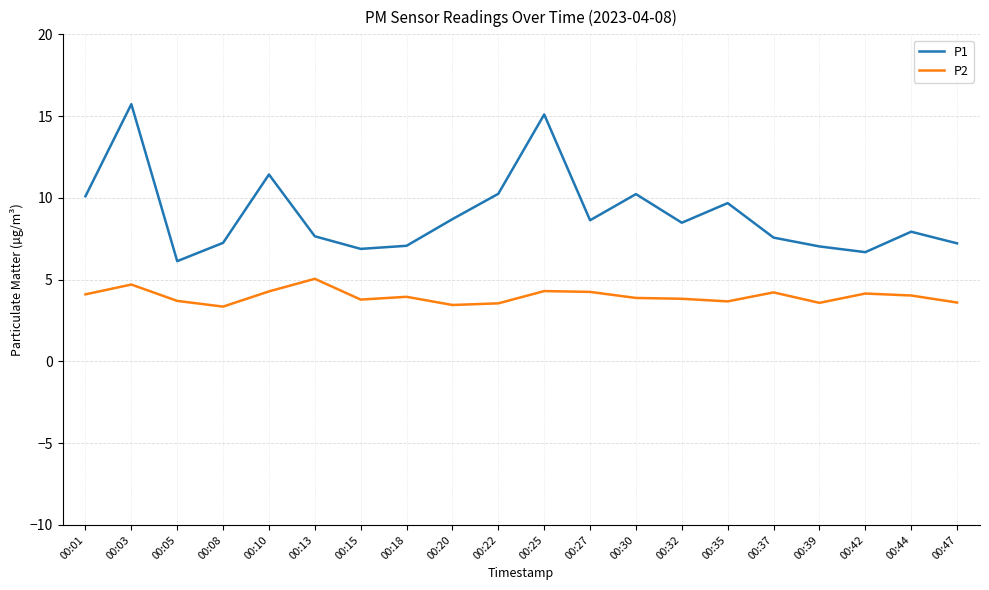

True or false: P1 and P2 intersect in this chart.

False